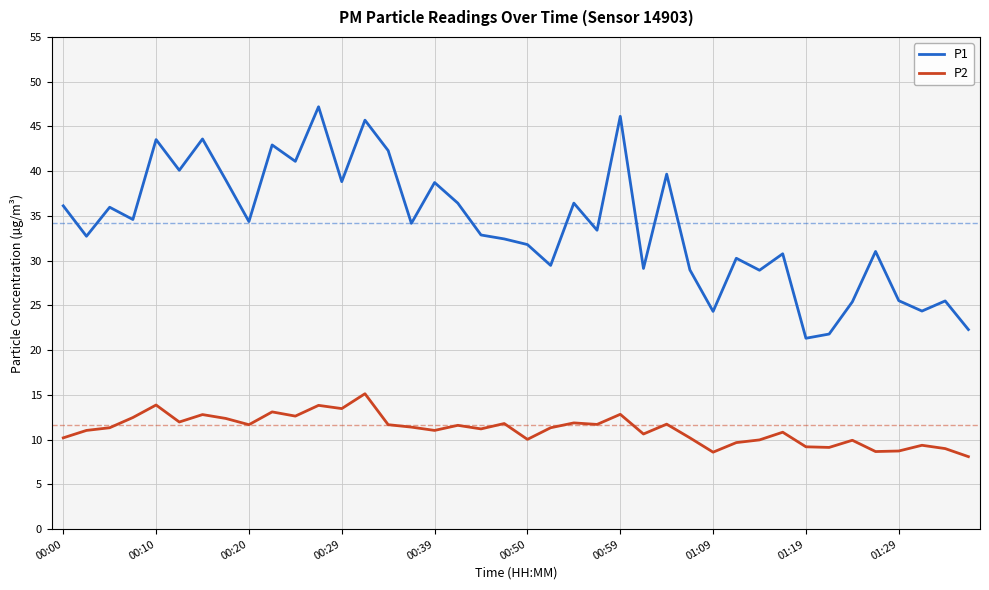

List the series in order of their overall mean, lowest first.

P2, P1